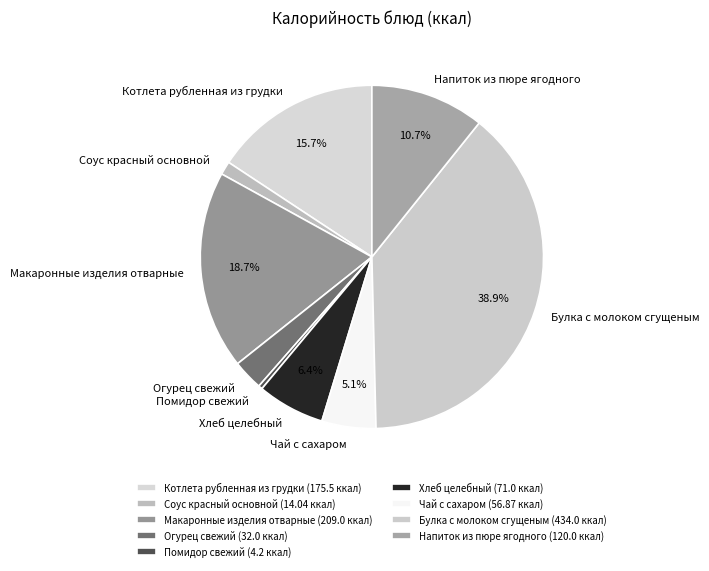

Rank the categories by value from lowest to highest.

Помидор свежий, Соус красный основной, Огурец свежий, Чай с сахаром, Хлеб целебный, Напиток из пюре ягодного, Котлета рубленная из грудки, Макаронные изделия отварные, Булка с молоком сгущеным